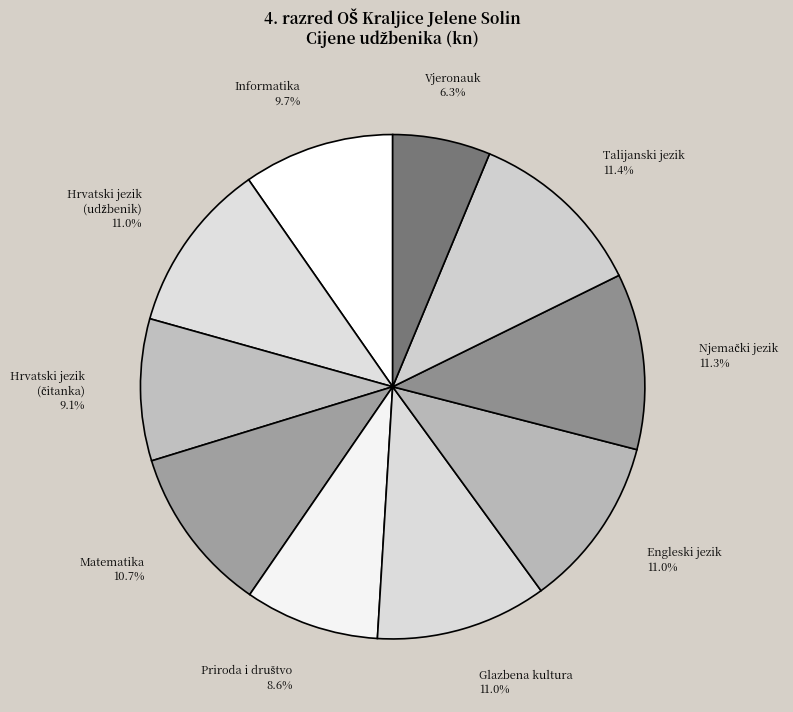

Between Engleski jezik and Informatika, which is larger?

Engleski jezik